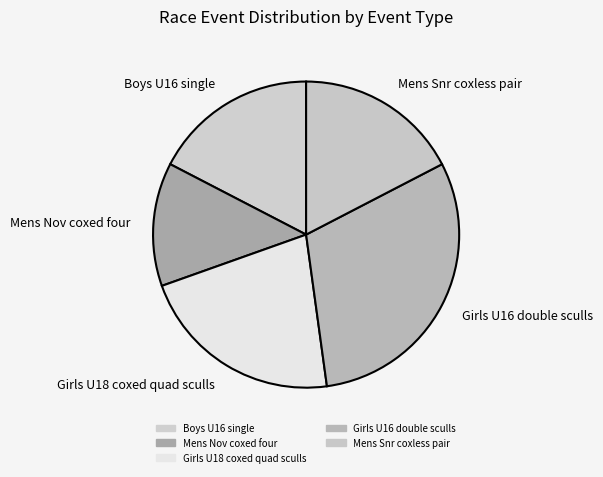

Is it true that Mens Nov coxed four is 13% of the pie?

True